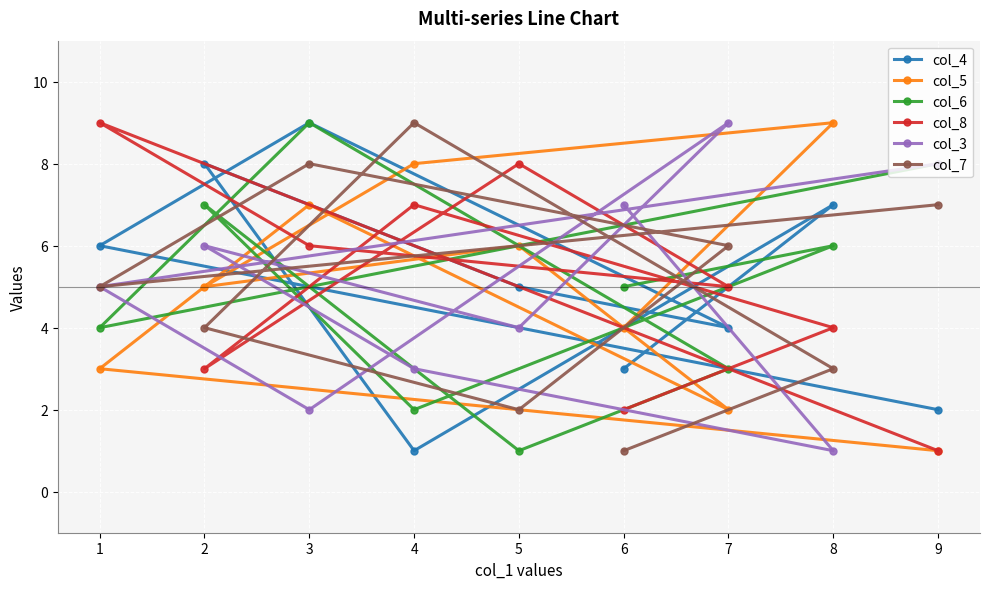

What is the difference between the maximum and minimum values in the col_8 series?

8